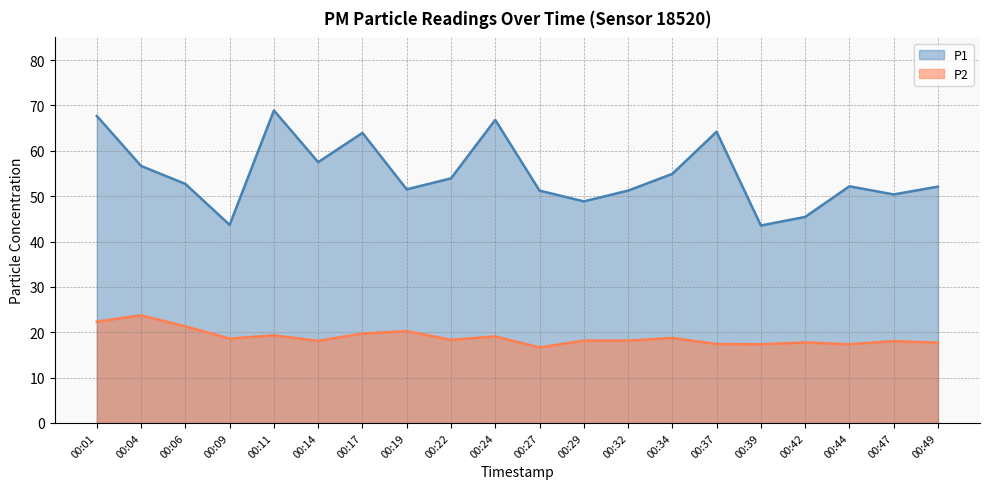

True or false: P1 and P2 intersect in this chart.

False